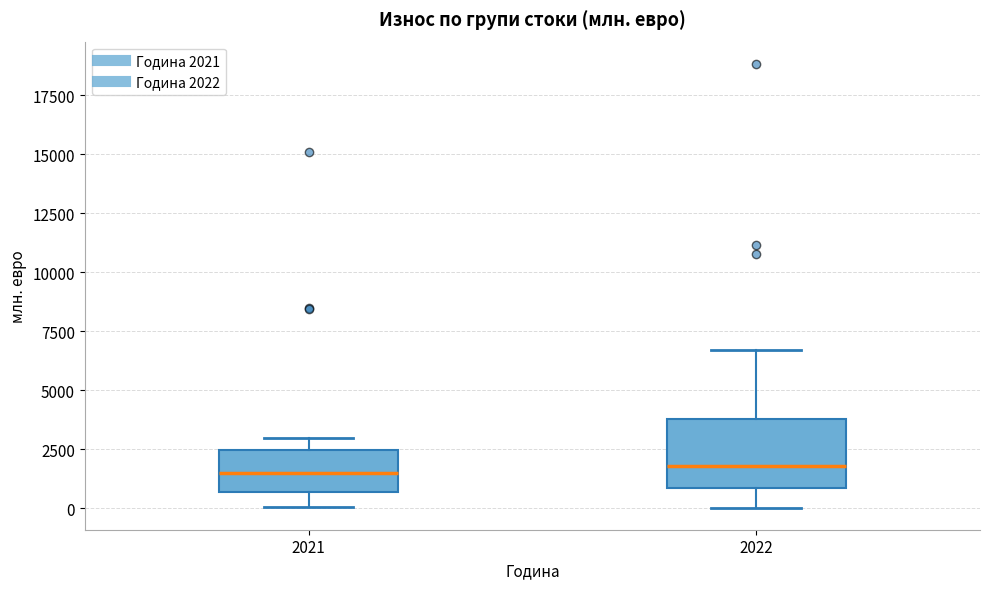

Which box is the tallest, from its lower edge to its upper edge?

2022